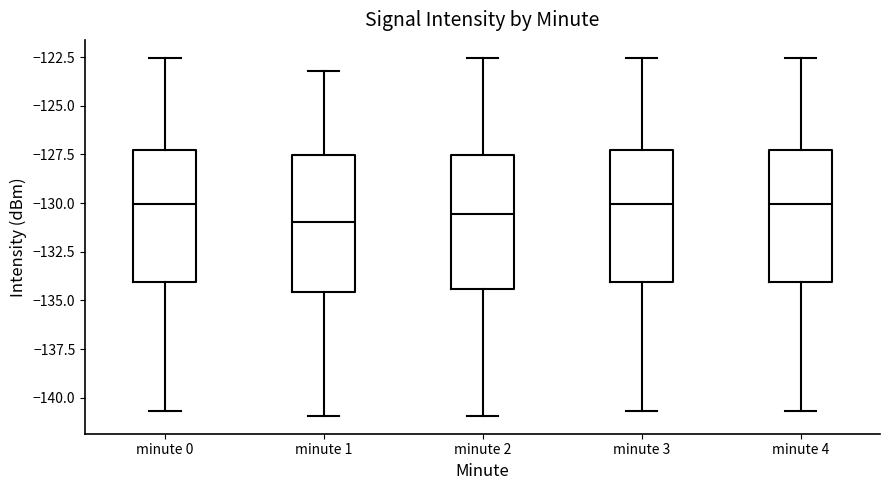

Reading left to right, read every box against the y-axis: the position of its median line, the range the box covers, and the ends of its whiskers. The values are not printed on the chart, so give them approximately, as read against the axis.

minute 0: median -130.0, box -134.0 to -127.5, whiskers -140.5 to -122.5
minute 1: median -131.0, box -134.5 to -127.5, whiskers -141.0 to -123.0
minute 2: median -130.5, box -134.5 to -127.5, whiskers -141.0 to -122.5
minute 3: median -130.0, box -134.0 to -127.5, whiskers -140.5 to -122.5
minute 4: median -130.0, box -134.0 to -127.5, whiskers -140.5 to -122.5